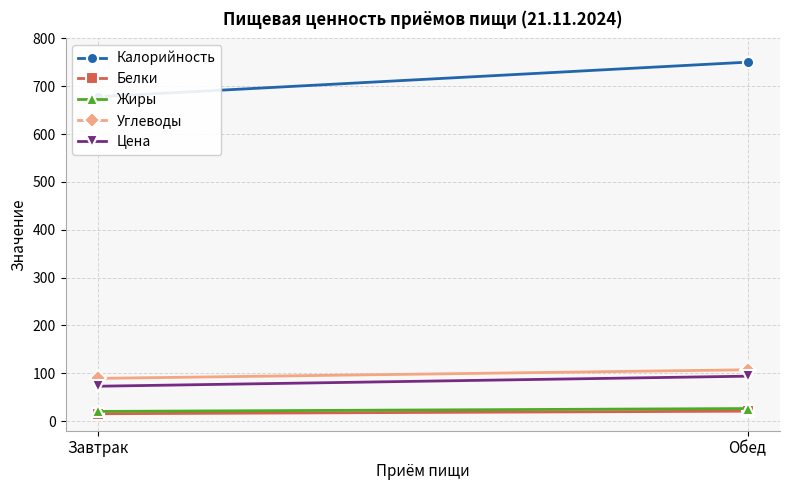

What is the value of the Цена point at the 1st from the left?

73.0